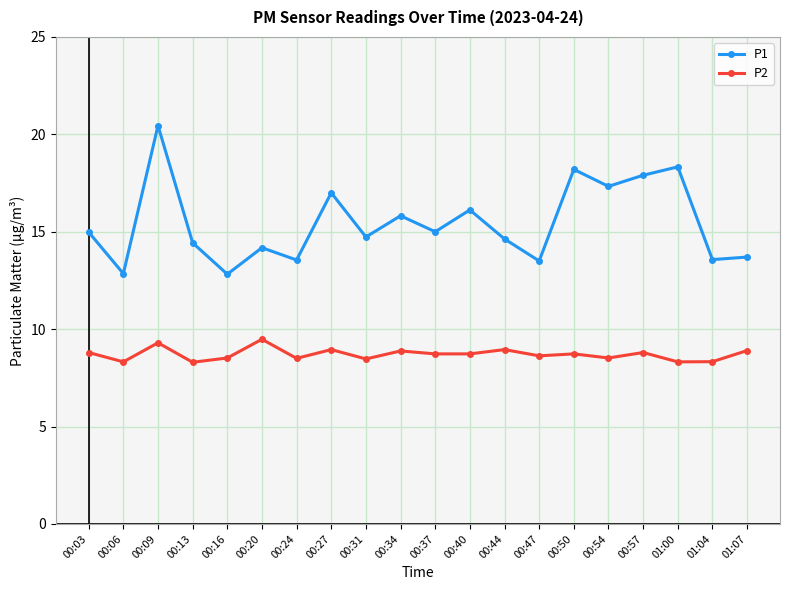

Which series has the largest total across all categories?

P1